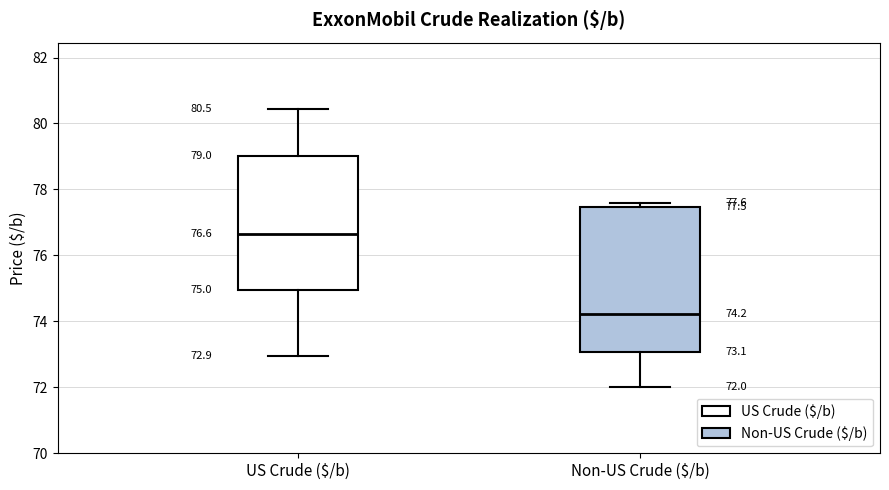

Comparing the boxes themselves (not the whiskers), which one is the tallest?

Non-US Crude ($/b)